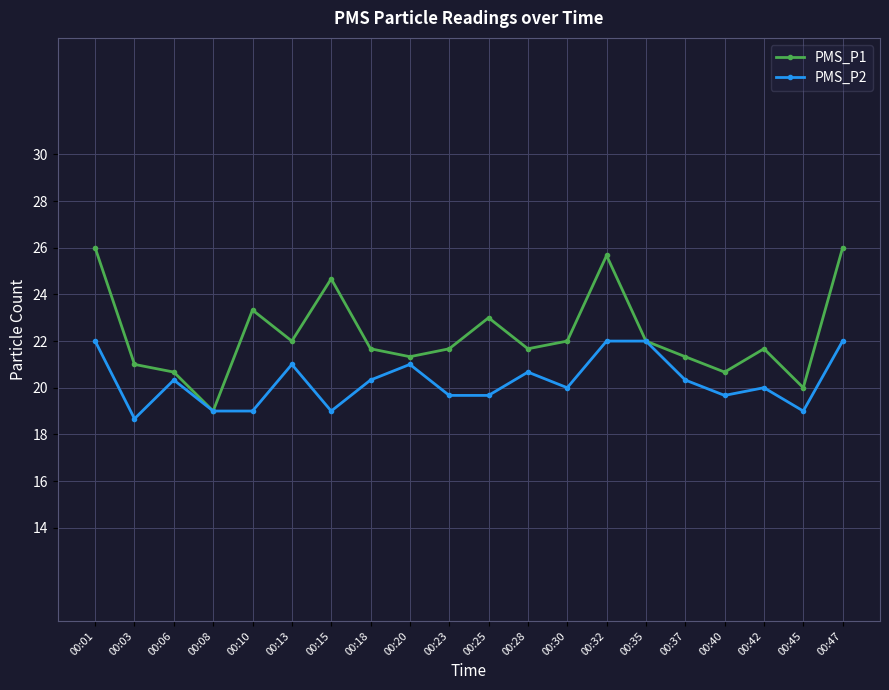

Reading left to right, list all the values displayed in this chart.

PMS_P1: 26.0	21.0	20.7	19.0	23.3	22.0	24.7	21.7	21.3	21.7	23.0	21.7	22.0	25.7	22.0	21.3	20.7	21.7	20.0	26.0
PMS_P2: 22.0	18.7	20.3	19.0	19.0	21.0	19.0	20.3	21.0	19.7	19.7	20.7	20.0	22.0	22.0	20.3	19.7	20.0	19.0	22.0